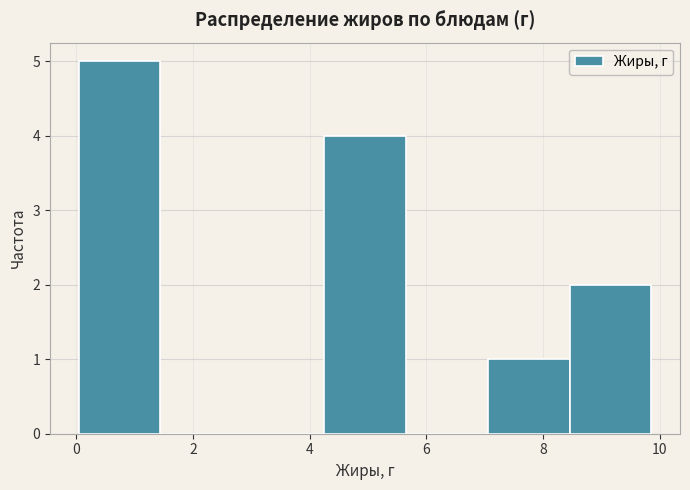

Which range on the x-axis has the tallest bar?

0.0 to 1.4